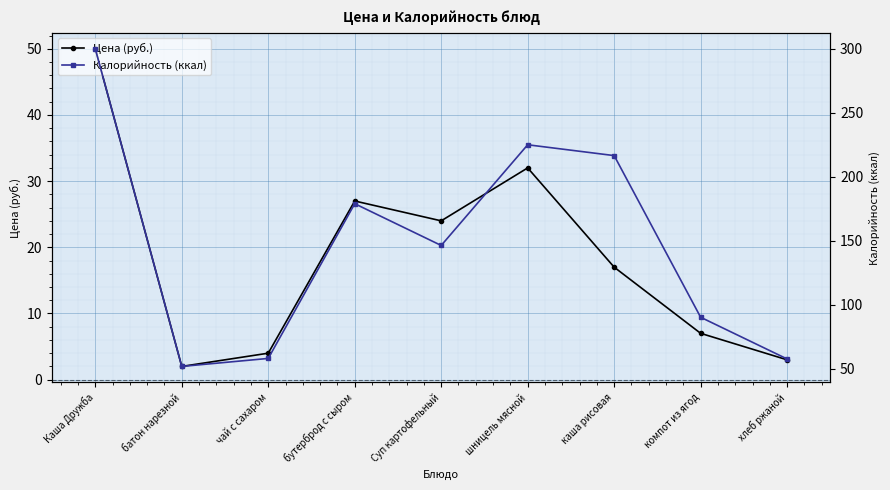

Which category has the highest value across all series?

Каша Дружба